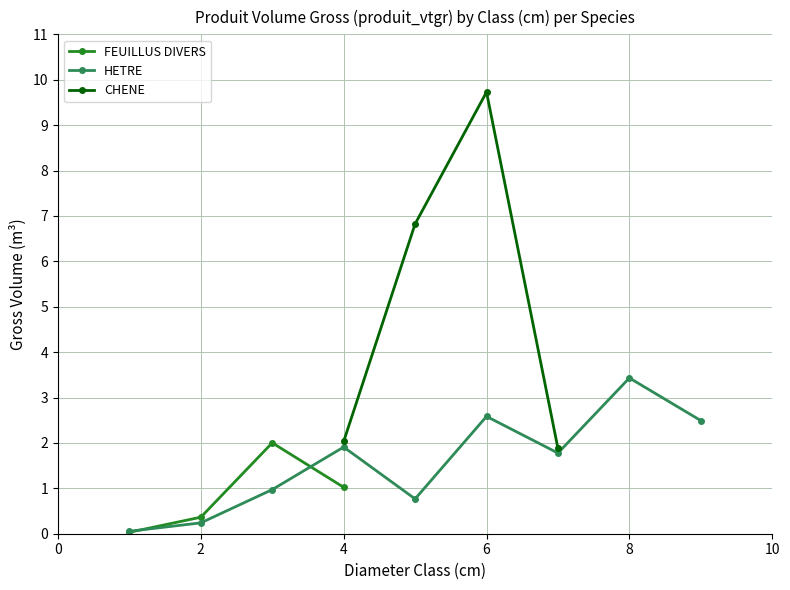

How many interior local peaks does the FEUILLUS DIVERS series have?

1